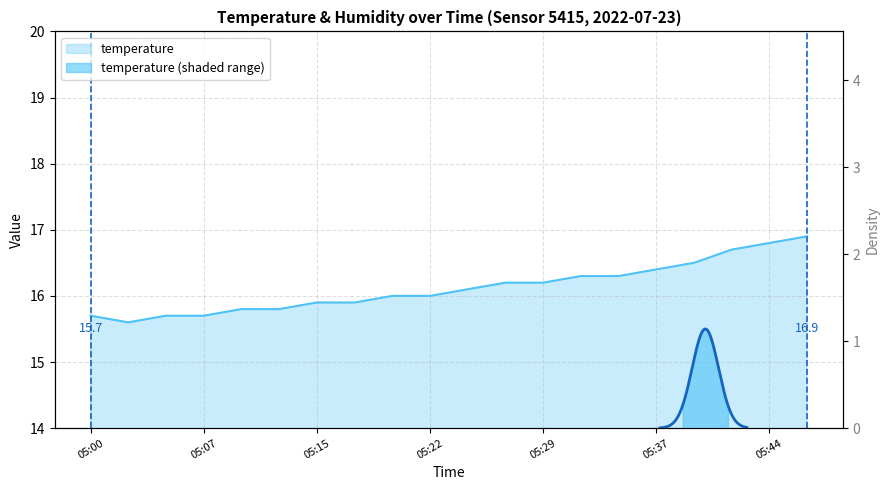

What is the ratio of the value at 05:39 to the value at 05:22?

1.0